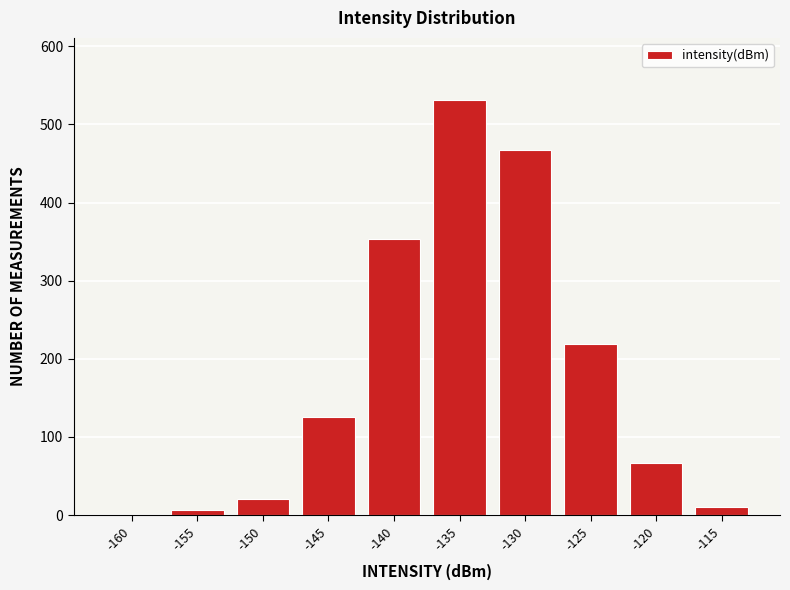

Reading left to right, what are all the values shown in this chart?

-160=0	-155=6	-150=21	-145=125	-140=353	-135=531	-130=467	-125=219	-120=67	-115=10